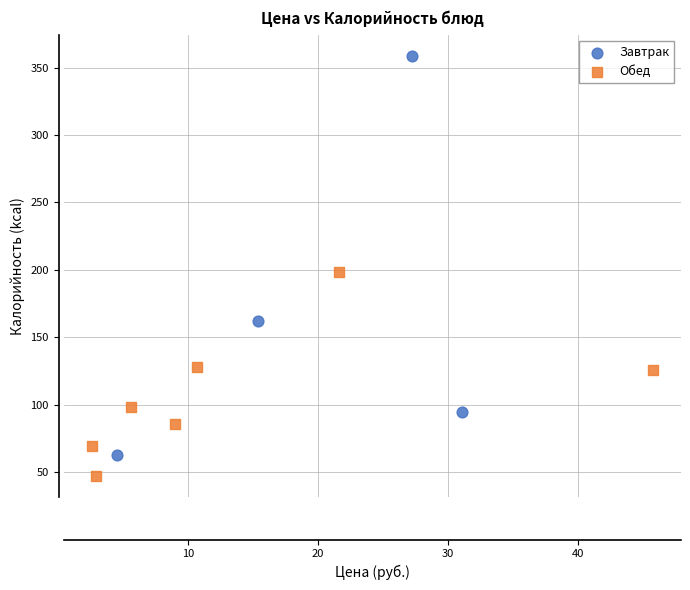

Which series reaches the maximum Y coordinate?

Завтрак